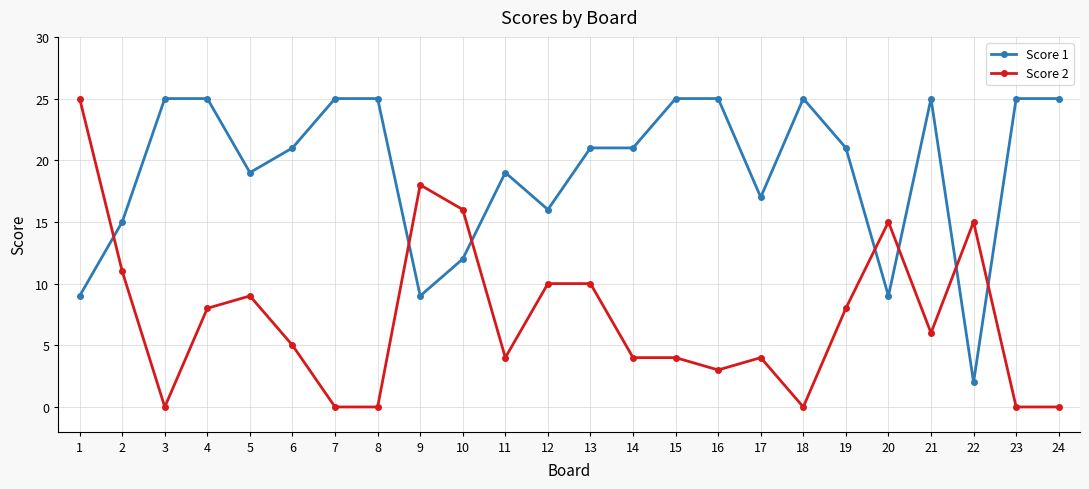

What is the difference between the highest and lowest values at 21?

19